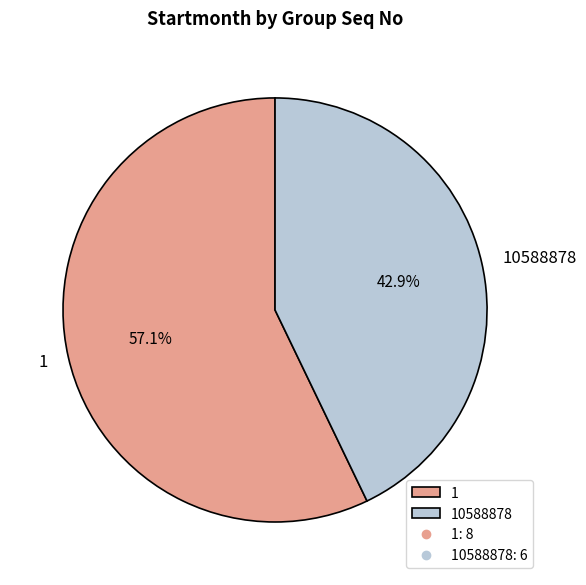

How many slices are in this pie chart?

2